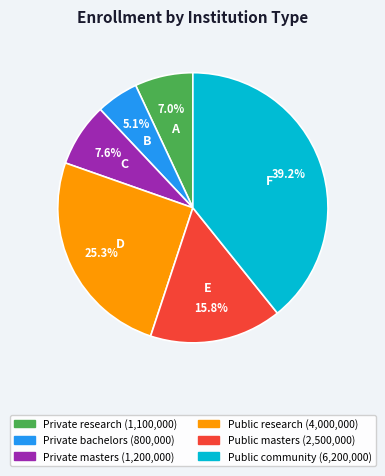

To the nearest percent, what is the difference between the Public community and Public research slice percentages?

14%